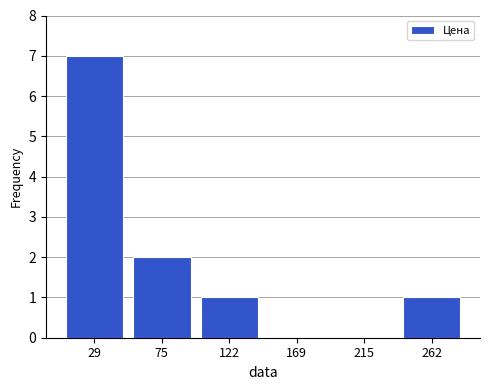

Reading right to left, extract all data points from this chart.

262=1	215=0	169=0	122=1	75=2	29=7